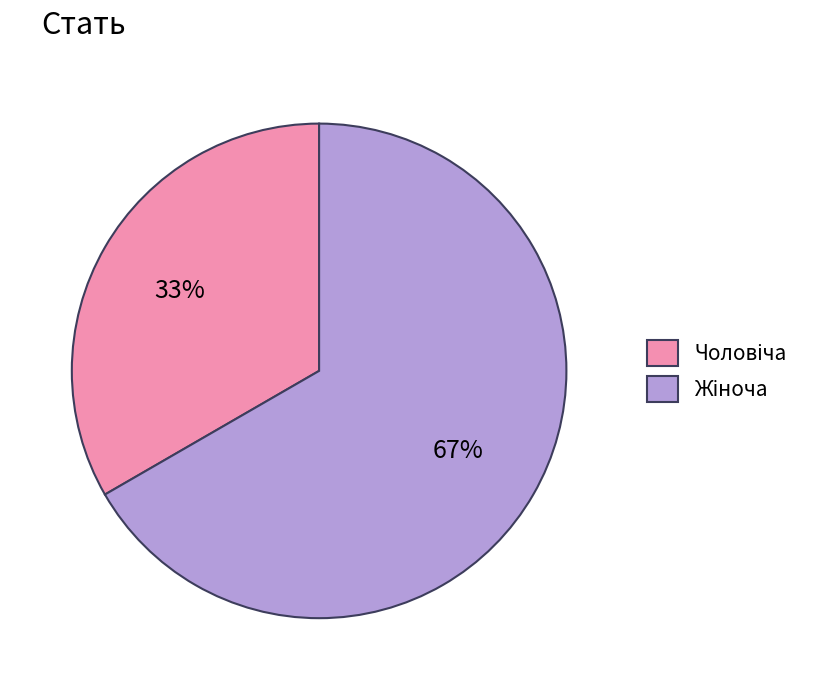

To the nearest percent, what is the average slice percentage?

50%